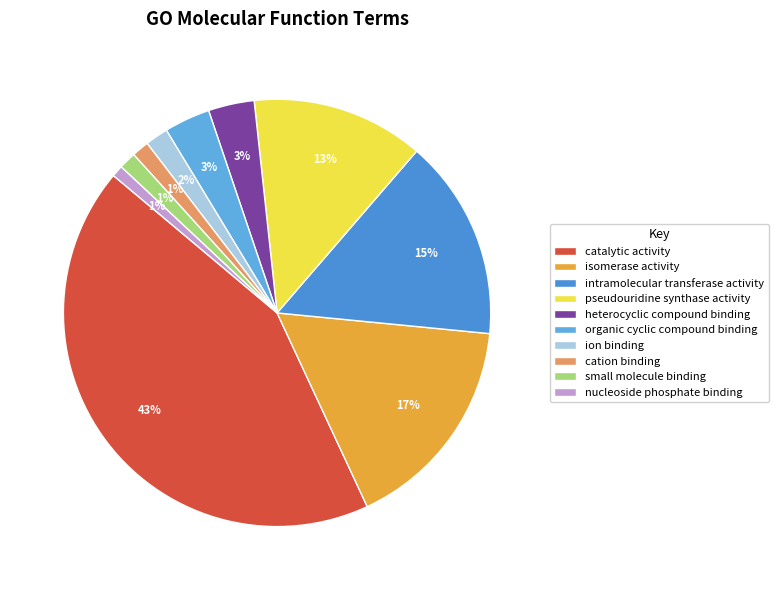

How many slices are in this pie chart?

10